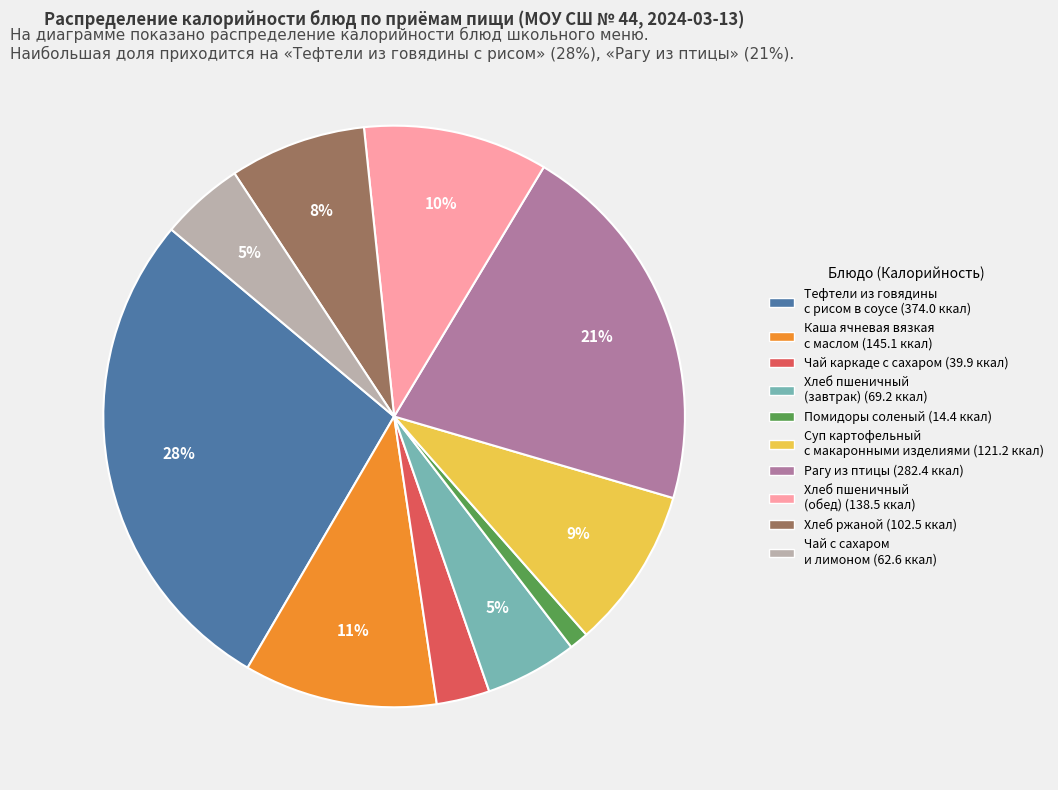

What is the ratio of the value at Тефтели из говядины с рисом в соусе to the value at Рагу из птицы?

1.3